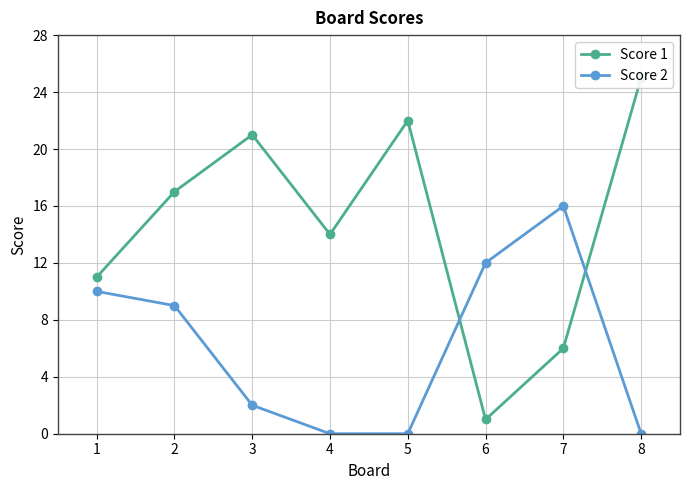

What is the value of the Score 1 point at the 4th from the left?

14